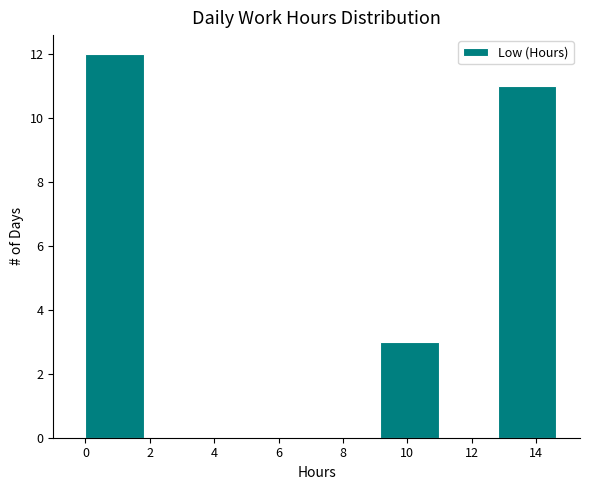

Reading left to right, list every bar in this chart as the range it spans on the x-axis followed by its height. Neither the bar edges nor the heights are printed on the chart, so give them approximately, as read against the axes.

0.0 to 1.8: 12
1.8 to 3.6: 0
3.6 to 5.4: 0
5.4 to 7.4: 0
7.4 to 9.2: 0
9.2 to 11.0: 3
11.0 to 12.8: 0
12.8 to 14.6: 11